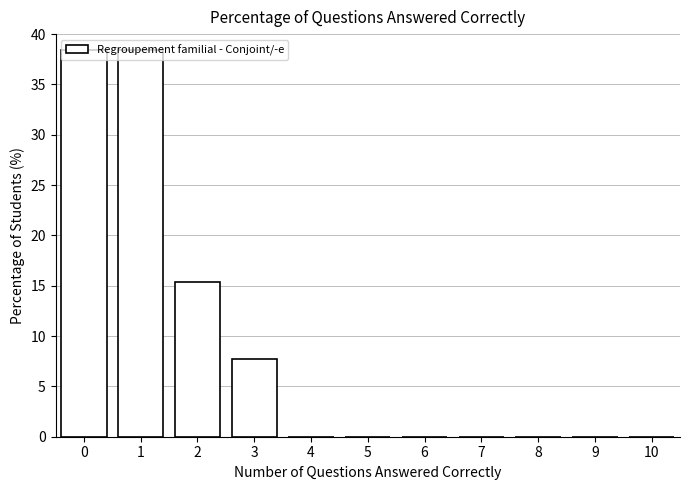

What is the change in value from 0 to 5?

-38.5